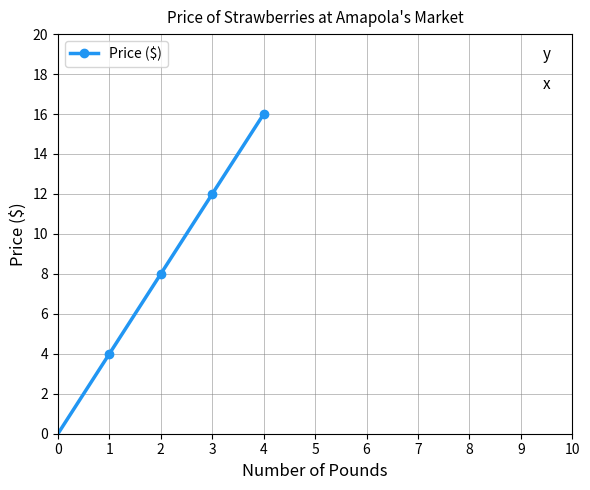

What is the change in value from 2 to 3?

+4